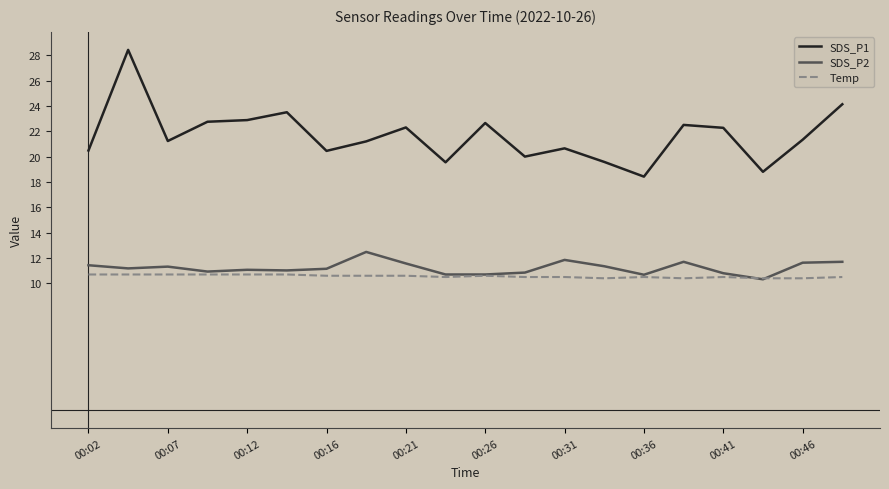

True or false: SDS_P2 and SDS_P1 intersect in this chart.

False